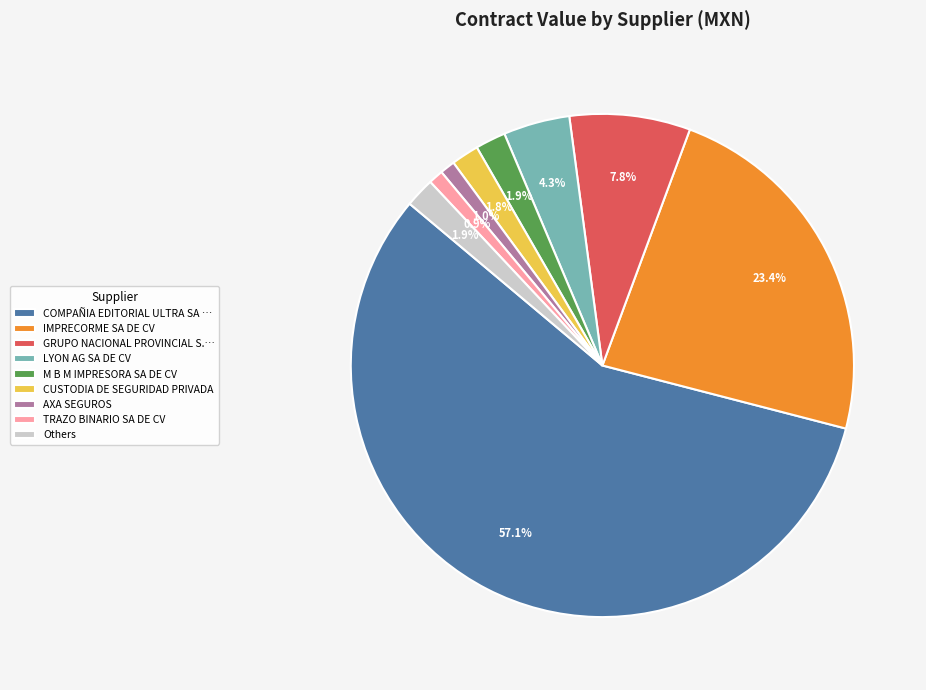

How many slices are in this pie chart?

9